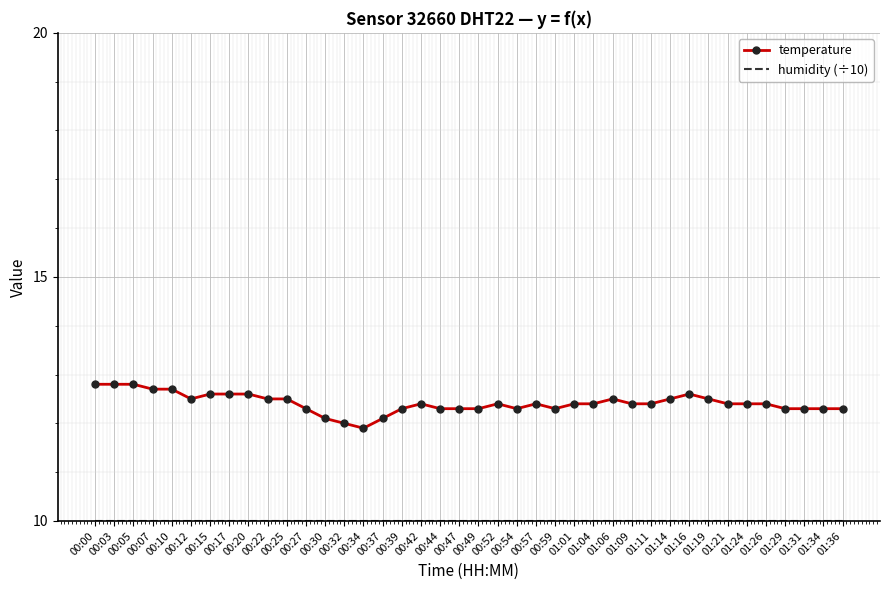

What is the total value across all series at 00:25?

22.5